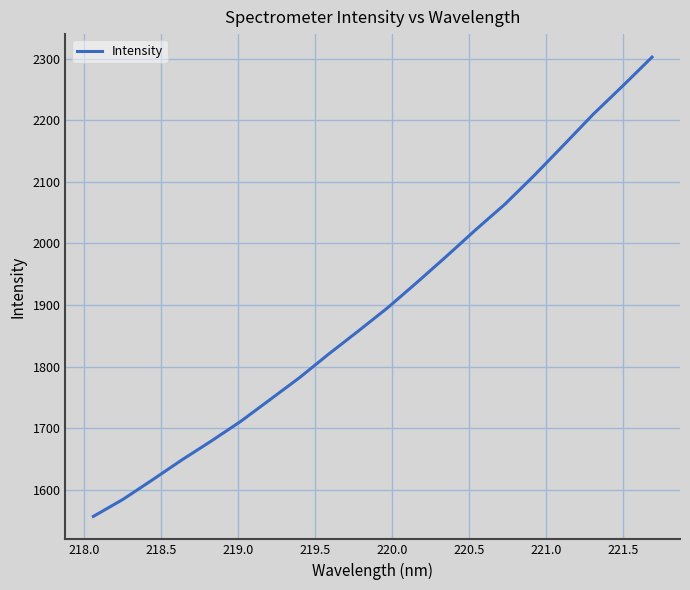

Reading left to right, transcribe all the data shown in this chart.

1556.8	1584.2	1615.8	1648.2	1678.9	1710.8	1746.2	1781.7	1820.4	1857.5	1895.3	1936.6	1978.9	2022.2	2063.9	2110.8	2160.1	2209.8	2255.6	2302.5